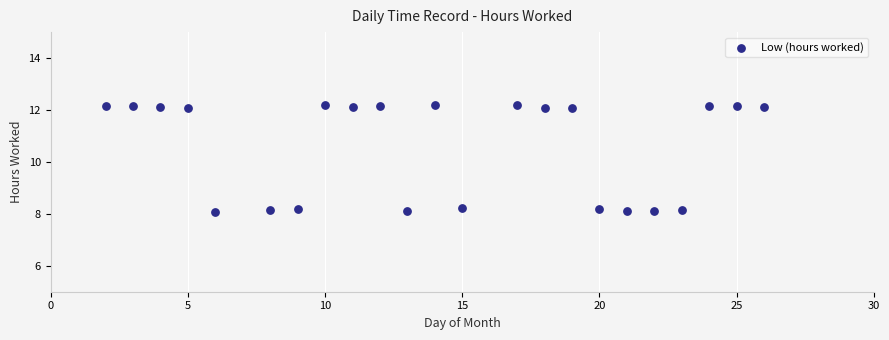

What is the range of X values (max minus min)?

24.0